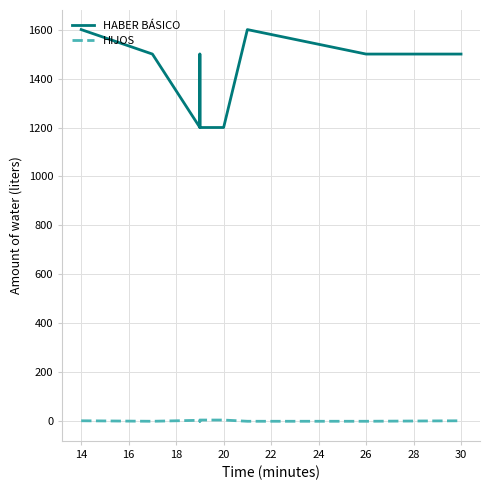

At which category does the chart reach its minimum across all series?

14